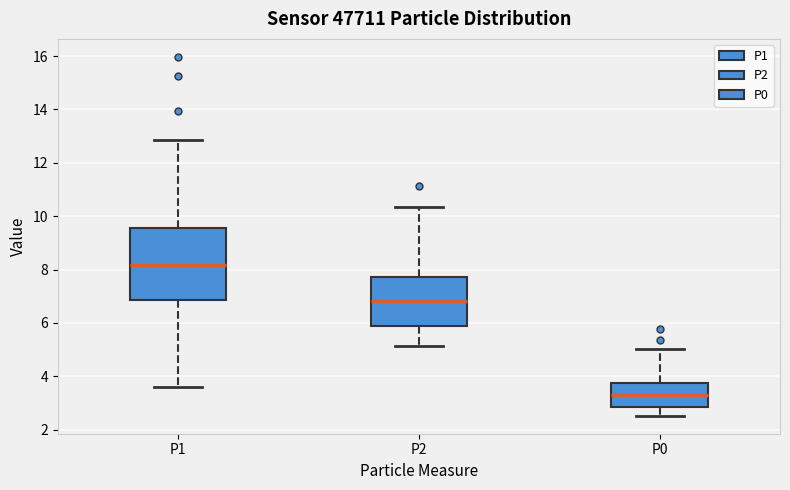

Reading left to right, read every box against the y-axis: the position of its median line, the range the box covers, and the ends of its whiskers. The values are not printed on the chart, so give them approximately, as read against the axis.

P1: median 8.2, box 6.8 to 9.6, whiskers 3.6 to 12.8
P2: median 6.8, box 6.0 to 7.8, whiskers 5.2 to 10.4
P0: median 3.2, box 2.8 to 3.8, whiskers 2.6 to 5.0